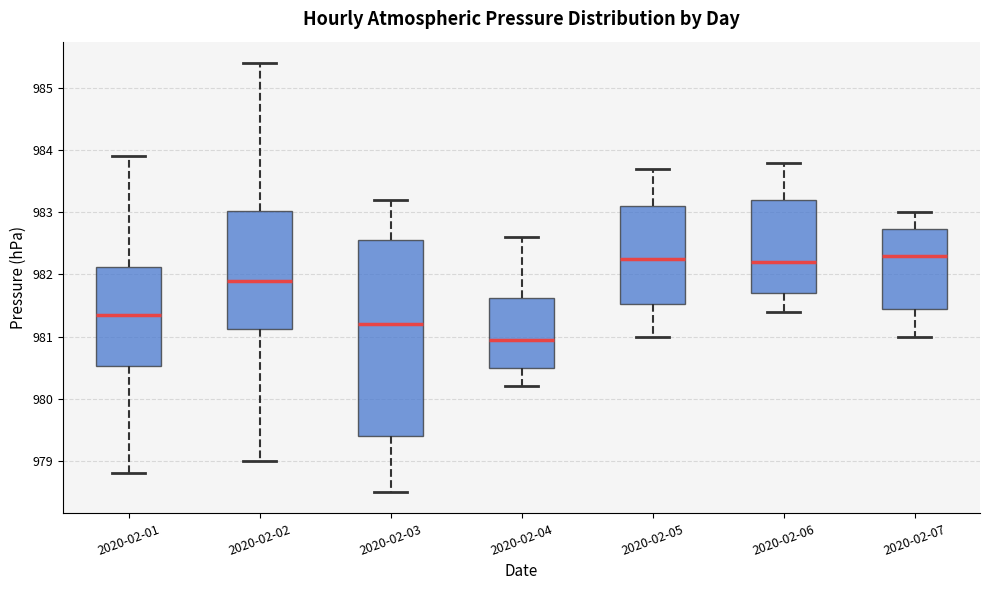

Where does the lower whisker of the box for 2020-02-07 end on the y-axis? The values are not printed on the chart, so give them approximately, as read against the axis.

981.0